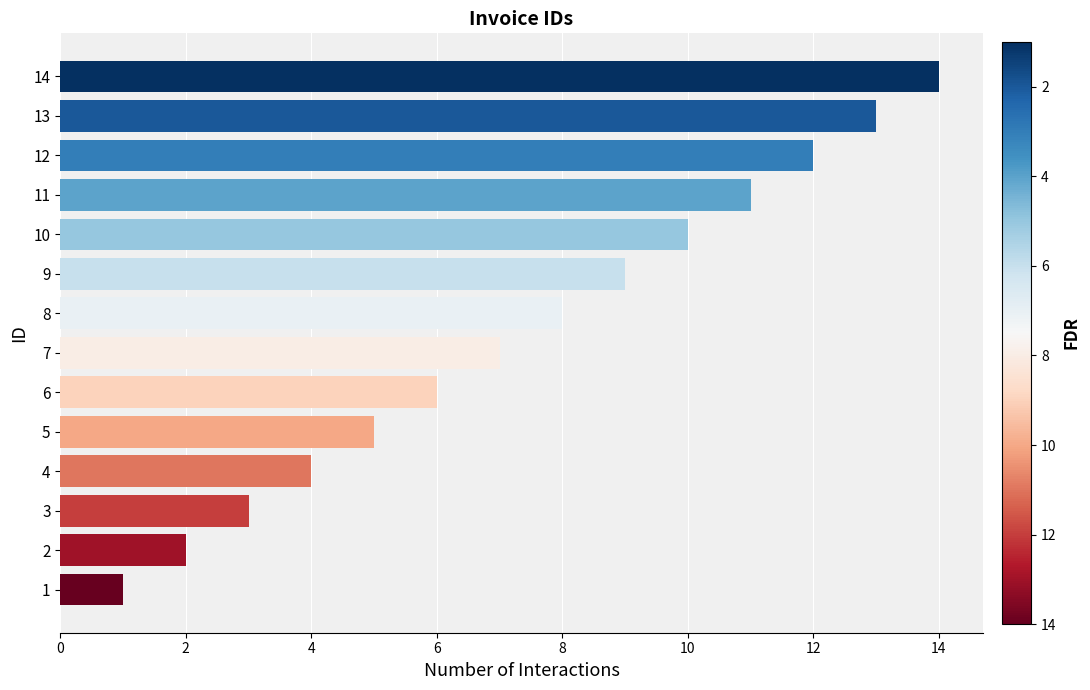

What is the change in value from 9 to 13?

+4